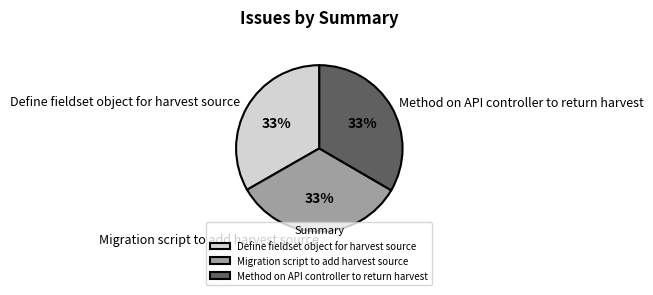

Is there a majority slice in this chart?

No